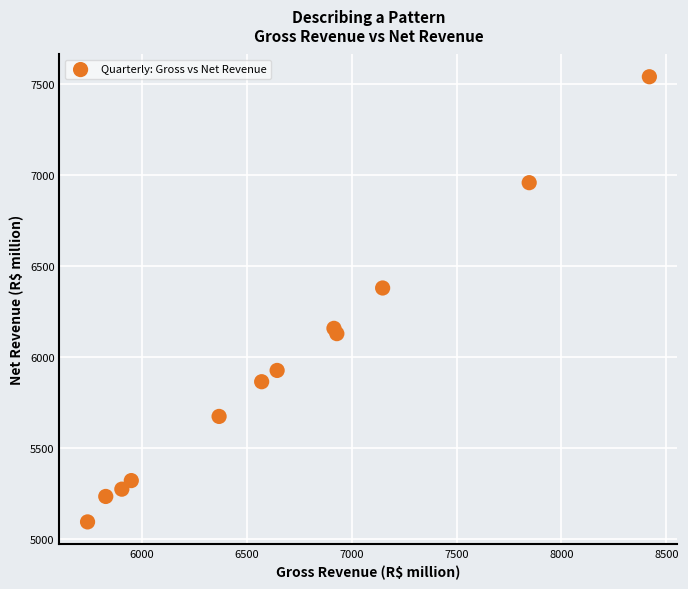

What is the range of Y values (max minus min)?

2445.8